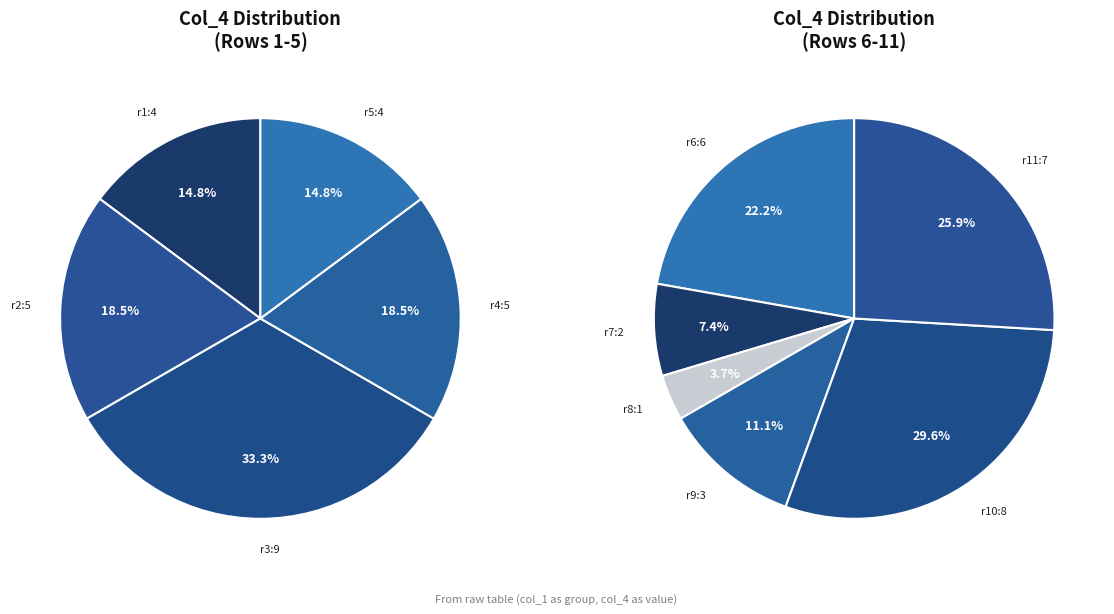

True or false: 3 accounts for 6% of the total.

True